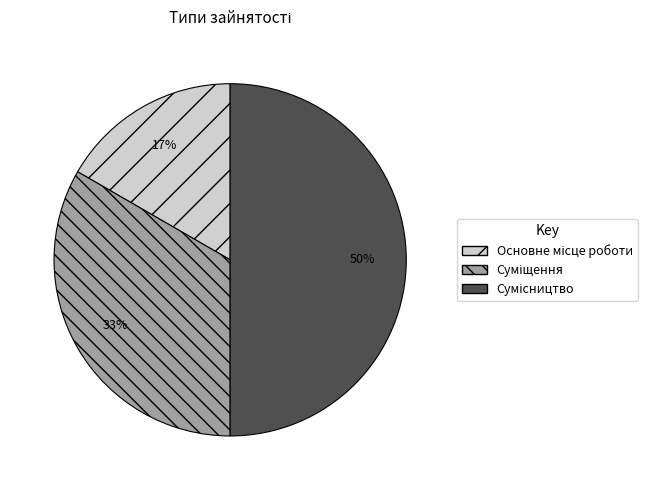

To the nearest percent, what is the difference between the largest and smallest slice percentages?

33%